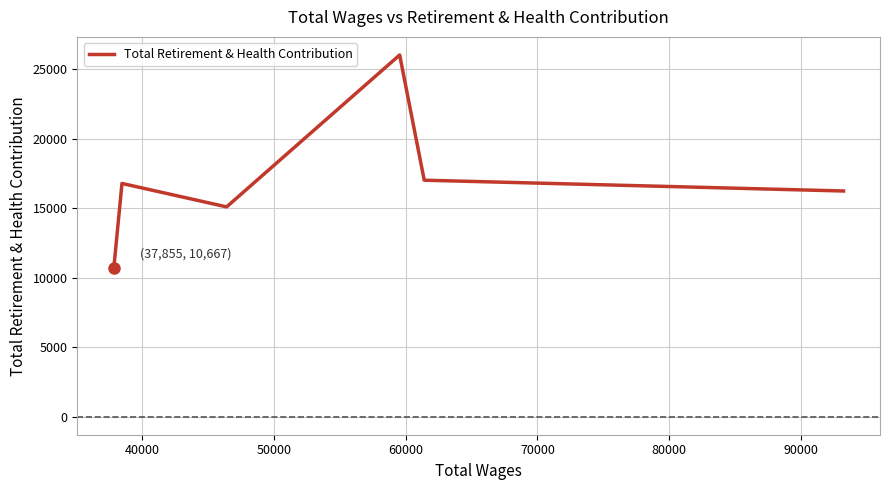

True or false: the data has more than 1 interior local peaks.

True